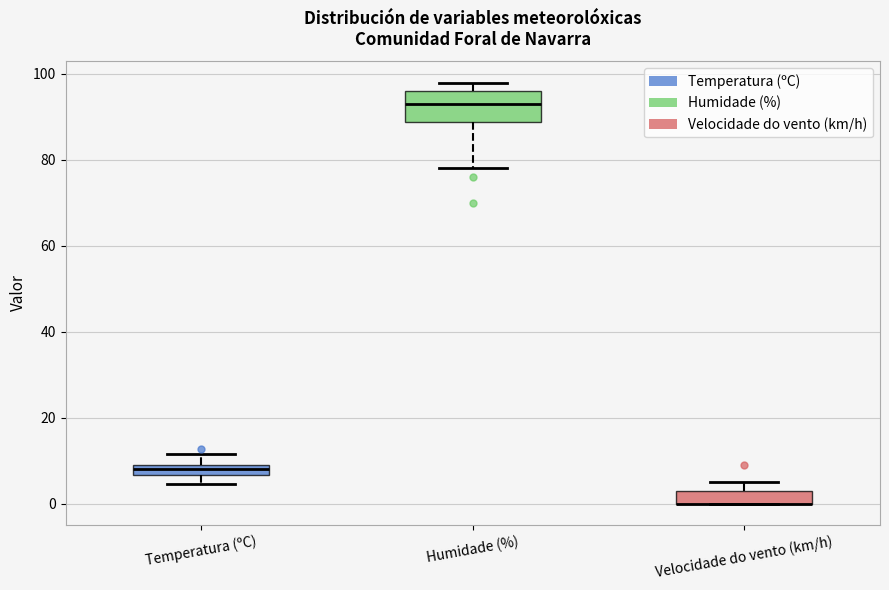

Comparing the boxes themselves (not the whiskers), which one is the tallest?

Humidade (%)